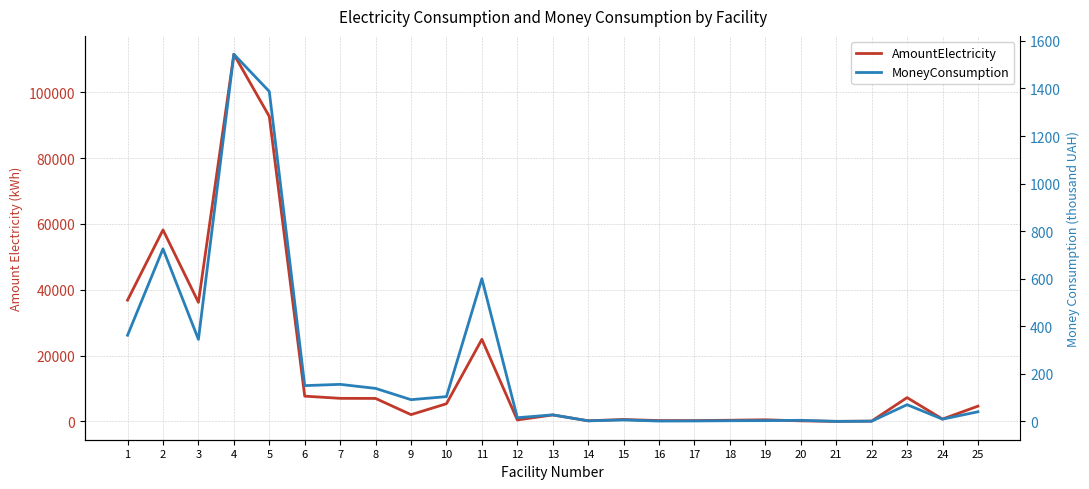

Does the chart have visible grid lines?

Yes